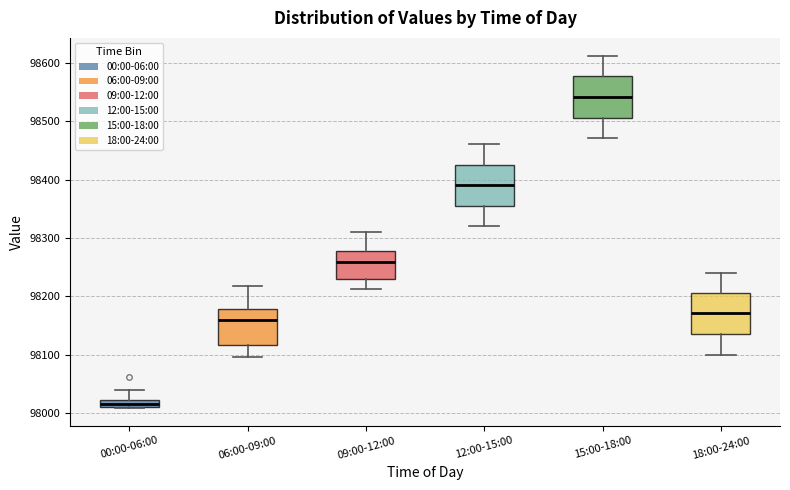

Where does the median line of the box for 12:00-15:00 sit on the y-axis? The values are not printed on the chart, so give them approximately, as read against the axis.

98390